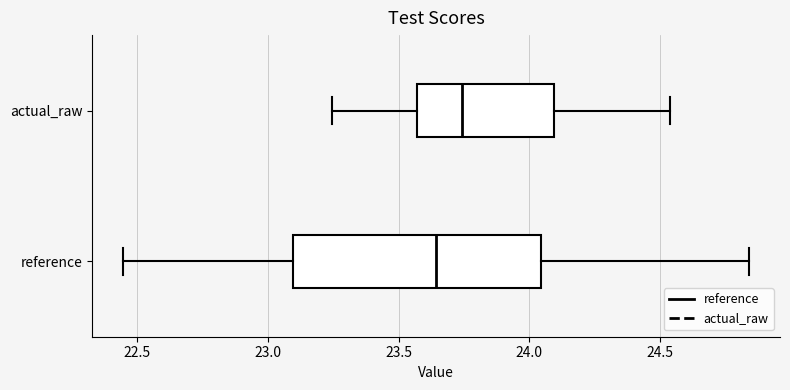

Comparing the boxes themselves (not the whiskers), which one is the widest?

reference